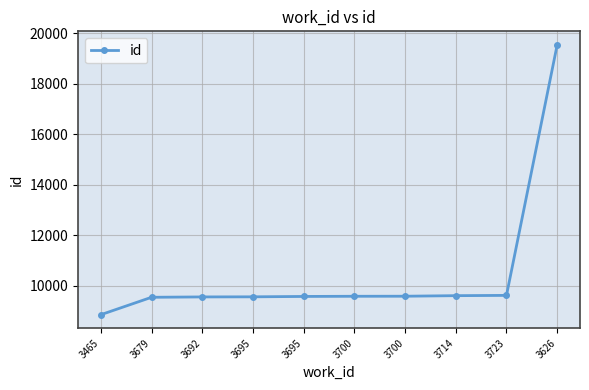

At which label is the value closest to 14200?

3723